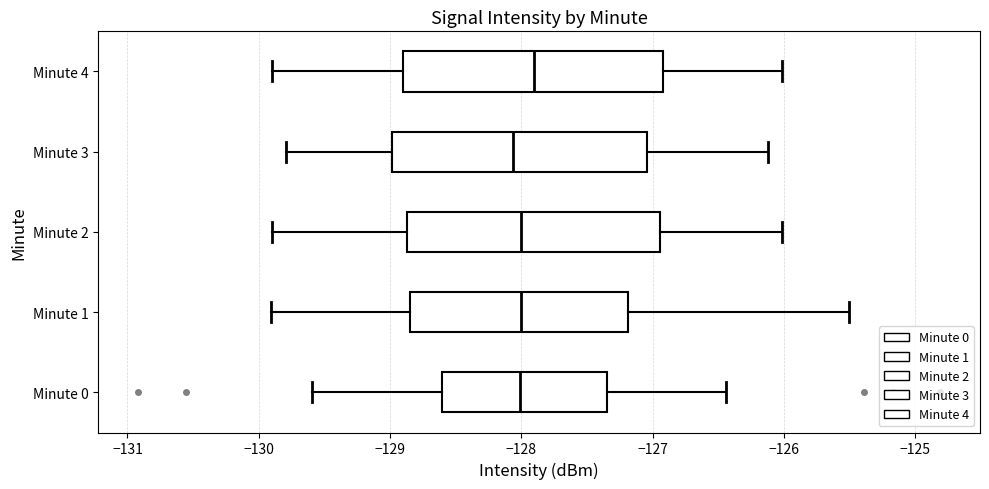

Reading bottom to top, read every box against the x-axis: the position of its median line, the range the box covers, and the ends of its whiskers. The values are not printed on the chart, so give them approximately, as read against the axis.

Minute 0: median -128.0, box -128.6 to -127.3, whiskers -129.6 to -126.4
Minute 1: median -128.0, box -128.9 to -127.2, whiskers -129.9 to -125.5
Minute 2: median -128.0, box -128.9 to -126.9, whiskers -129.9 to -126.0
Minute 3: median -128.1, box -129.0 to -127.0, whiskers -129.8 to -126.1
Minute 4: median -127.9, box -128.9 to -126.9, whiskers -129.9 to -126.0